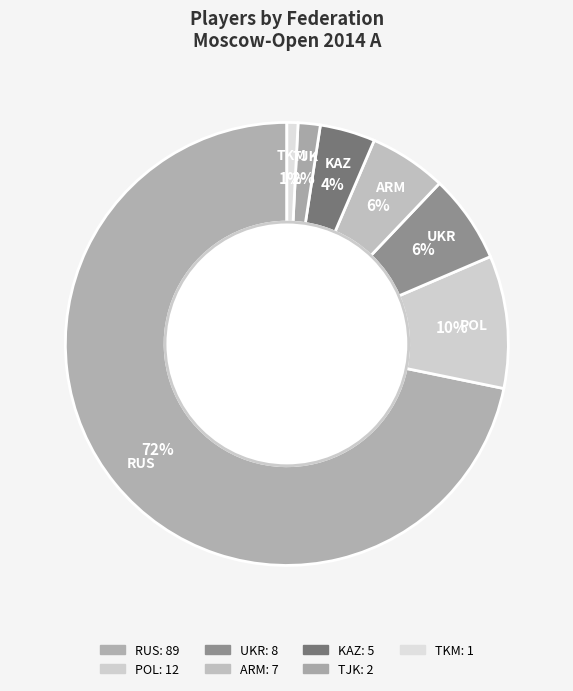

Count the number of slices in the pie.

7